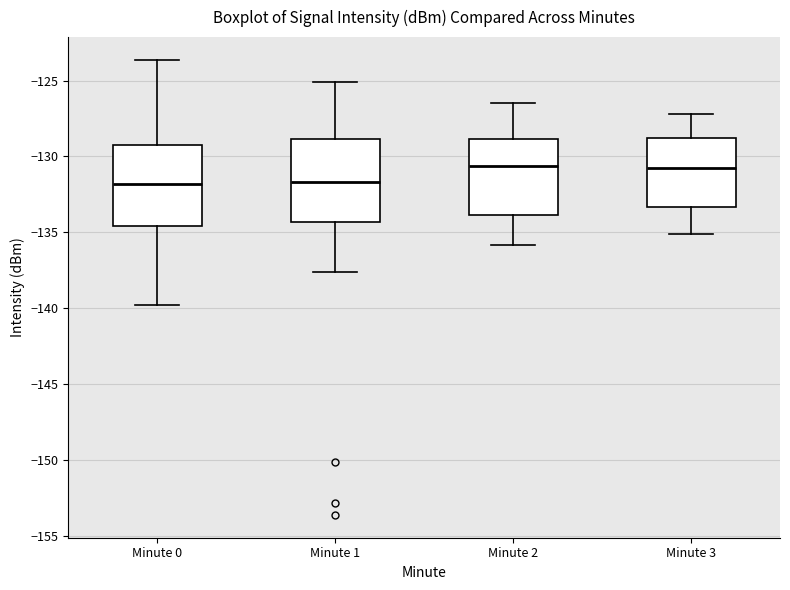

Where does the median line of the box for Minute 1 sit on the y-axis? The values are not printed on the chart, so give them approximately, as read against the axis.

-131.5